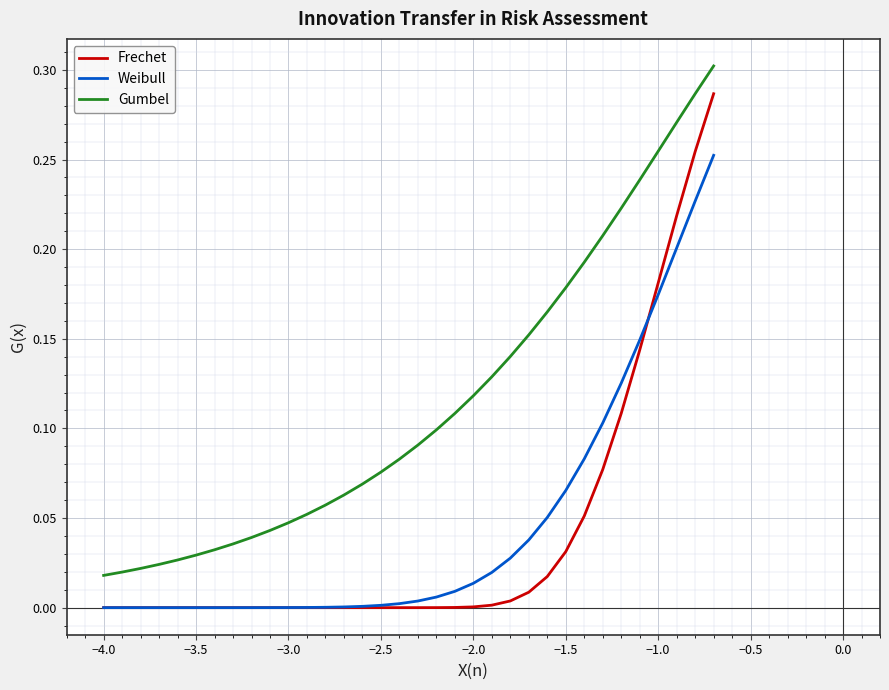

What are all the series names shown in the legend?

Frechet, Weibull, Gumbel